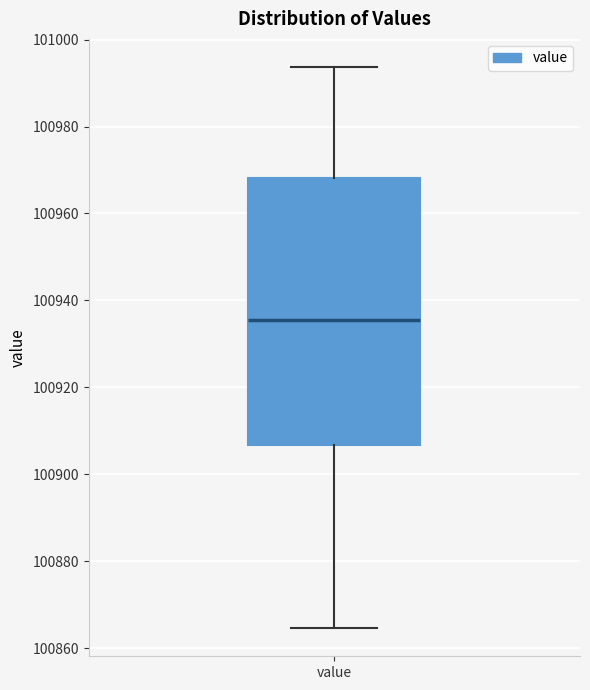

Read this box plot against the y-axis: the position of the median line, the range covered by the box, and the ends of both whiskers. The values are not printed on the chart, so give them approximately, as read against the axis.

median 100936, box 100906 to 100968, whiskers 100864 to 100994